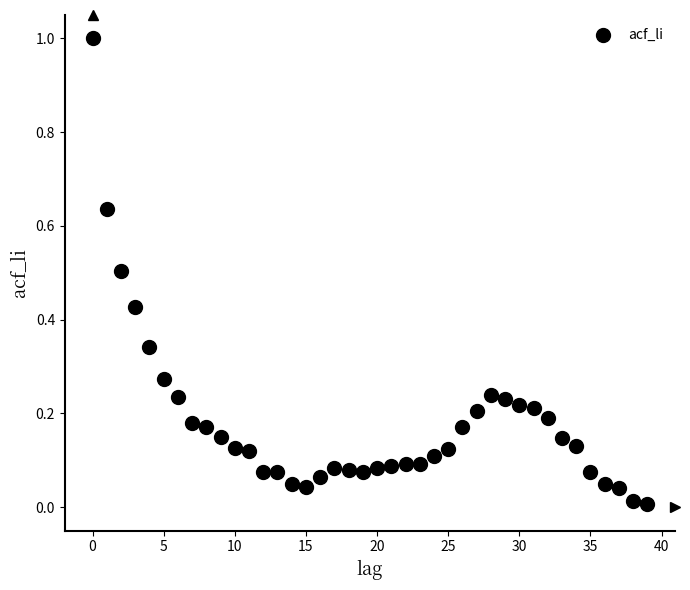

What is the range of Y values (max minus min)?

1.0